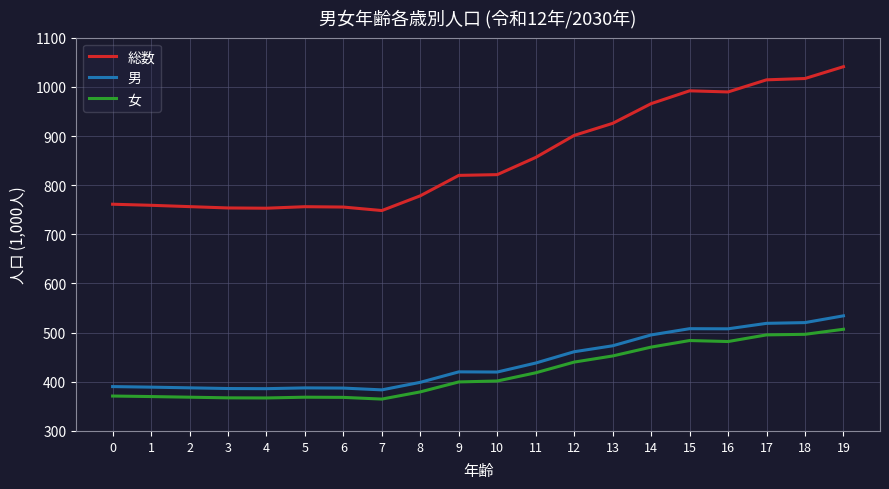

Between 3 and 17, which series saw the biggest shift?

総数